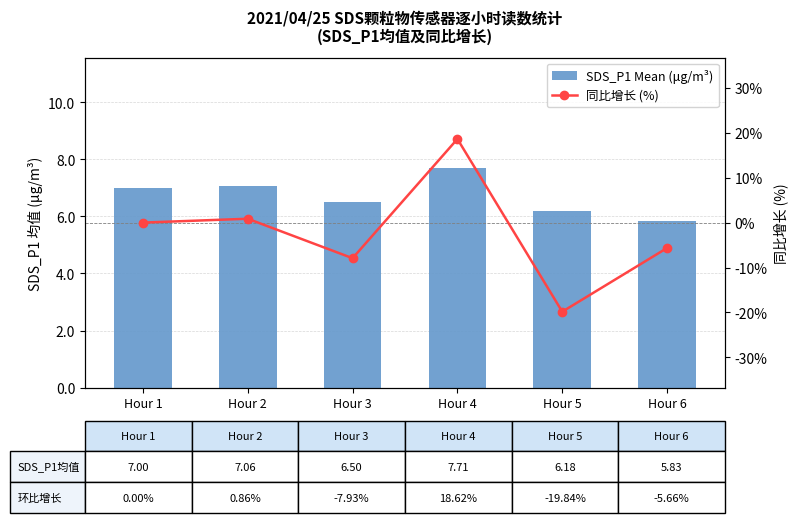

Rank the series by their maximum value, from highest to lowest.

同比增长 (%), SDS_P1 Mean (μg/m³)